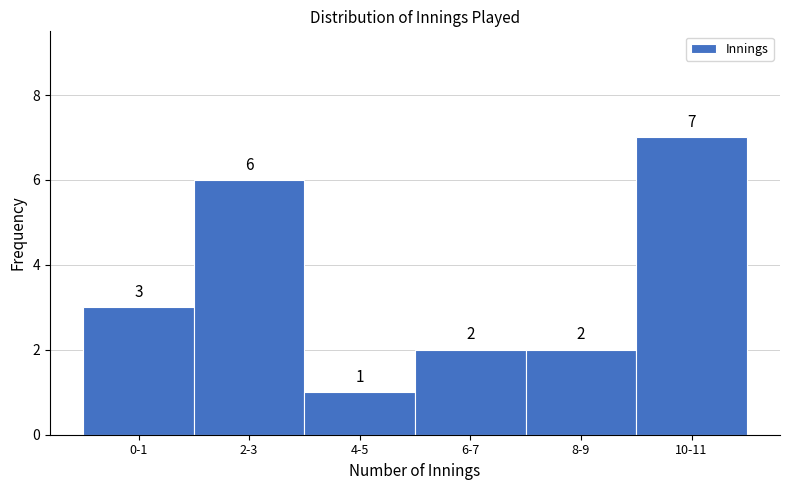

Reading left to right, list all the values displayed in this chart.

3	6	1	2	2	7